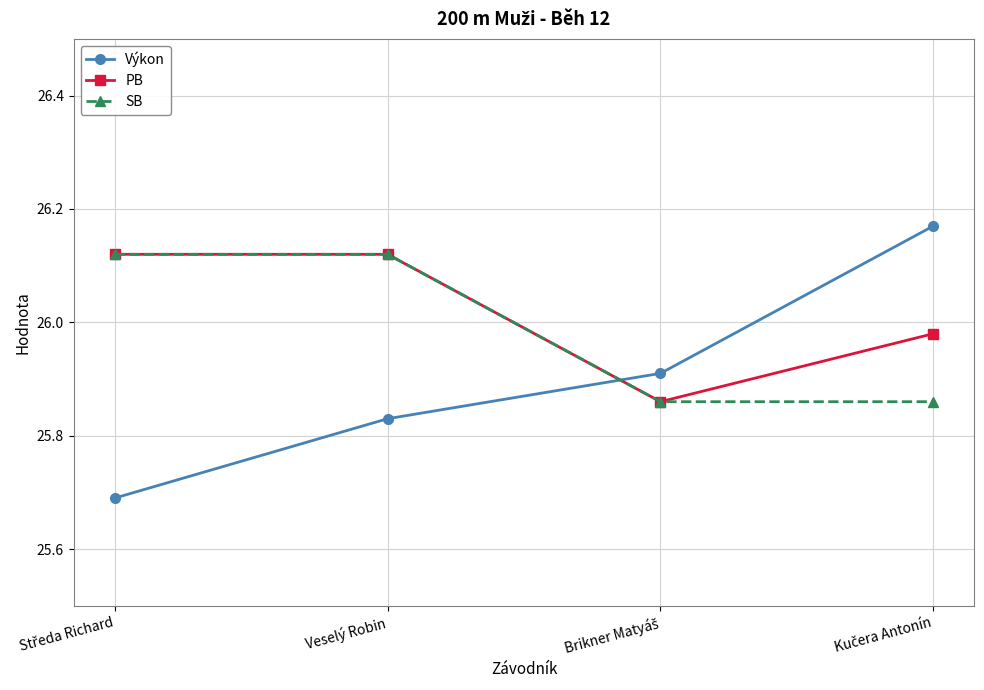

True or false: Výkon and SB cross at least once.

True